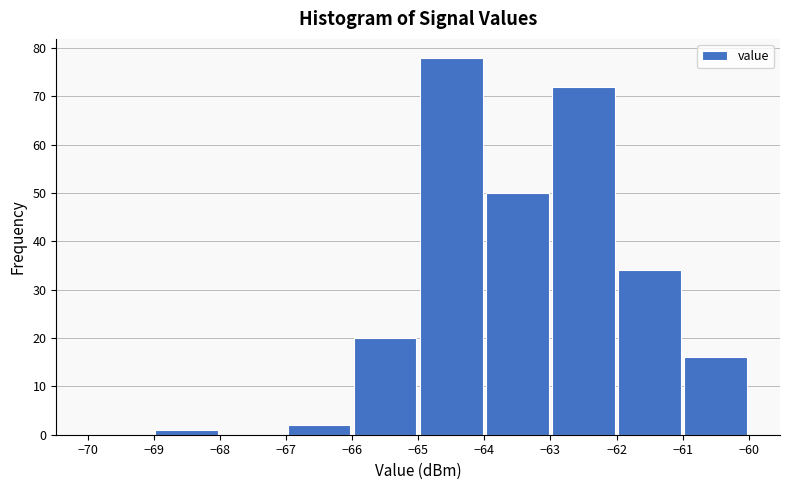

Reading left to right, list every bar in this chart as the range it spans on the x-axis followed by its height. The values are not printed on the chart, so give them approximately, as read against the axis.

-70 to -69: 0
-69 to -68: 1
-68 to -67: 0
-67 to -66: 2
-66 to -65: 20
-65 to -64: 78
-64 to -63: 50
-63 to -62: 72
-62 to -61: 34
-61 to -60: 16